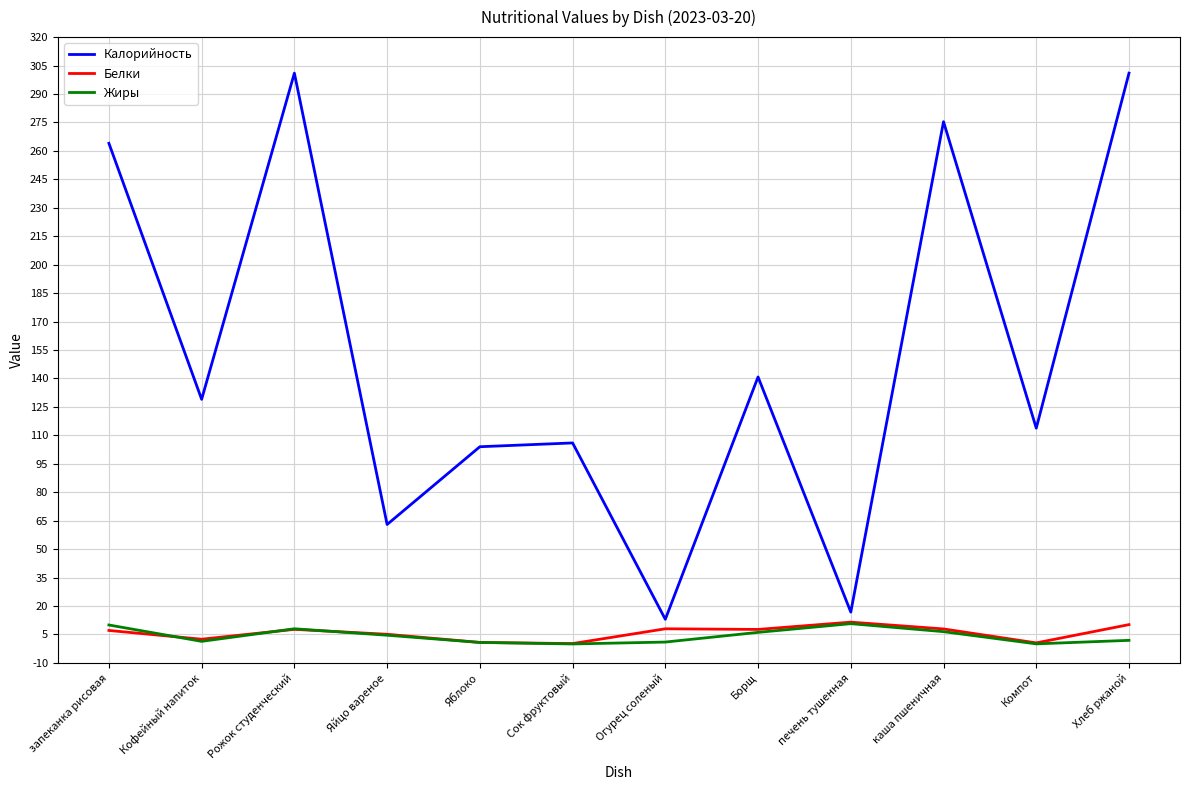

At which category does Калорийность reach its first local peak?

Рожок студенческий